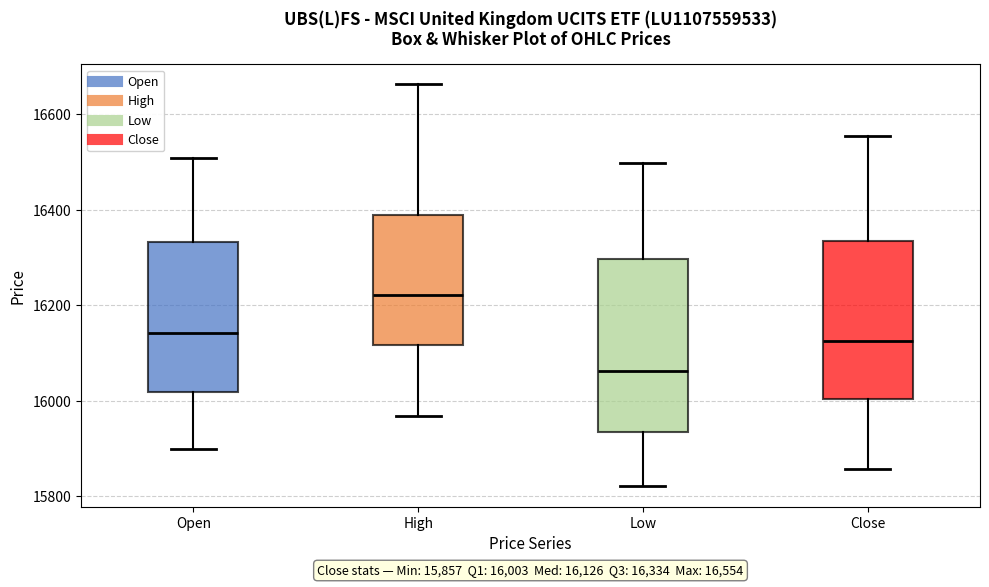

Which box has the lowest median line?

Low